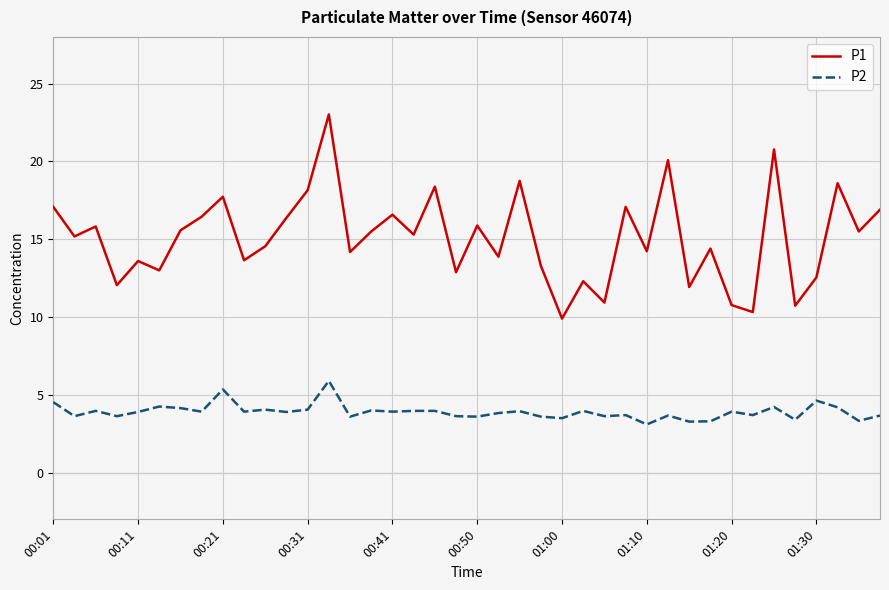

Is this an area chart (filled region under the line)?

No